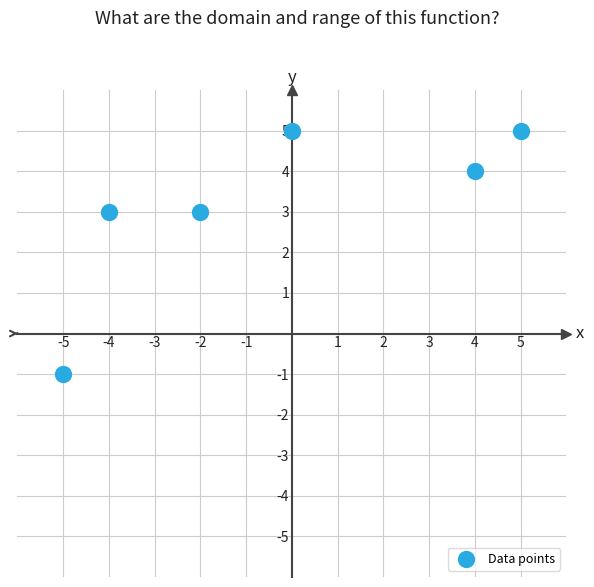

What is the range of Y values (max minus min)?

6